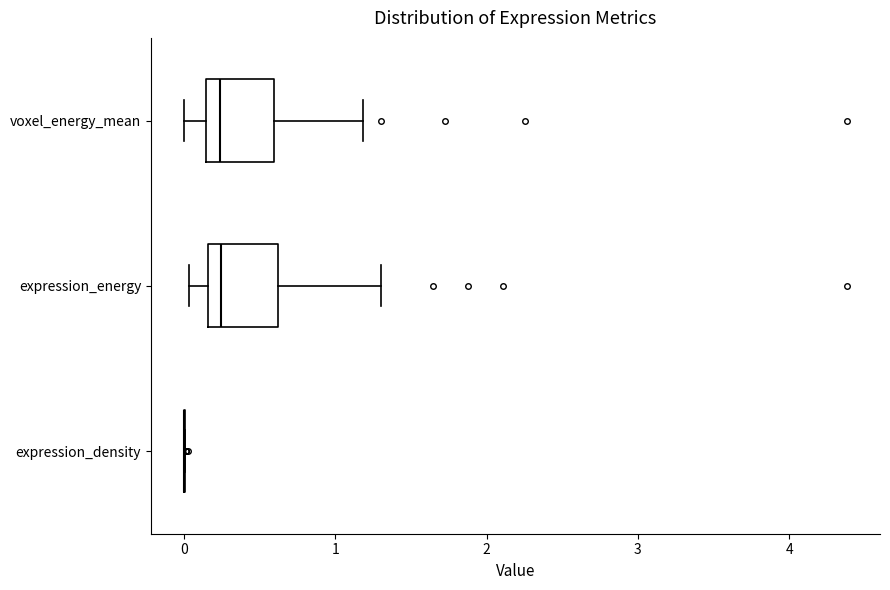

Reading bottom to top, read every box against the x-axis: the position of its median line, the range the box covers, and the ends of its whiskers. The values are not printed on the chart, so give them approximately, as read against the axis.

expression_density: box collapsed to a line at 0.0, whiskers 0.0 to 0.0
expression_energy: median 0.2 (just right of the box's left edge), box 0.2 to 0.6, whiskers 0.0 to 1.3
voxel_energy_mean: median 0.2, box 0.1 to 0.6, whiskers 0.0 to 1.2